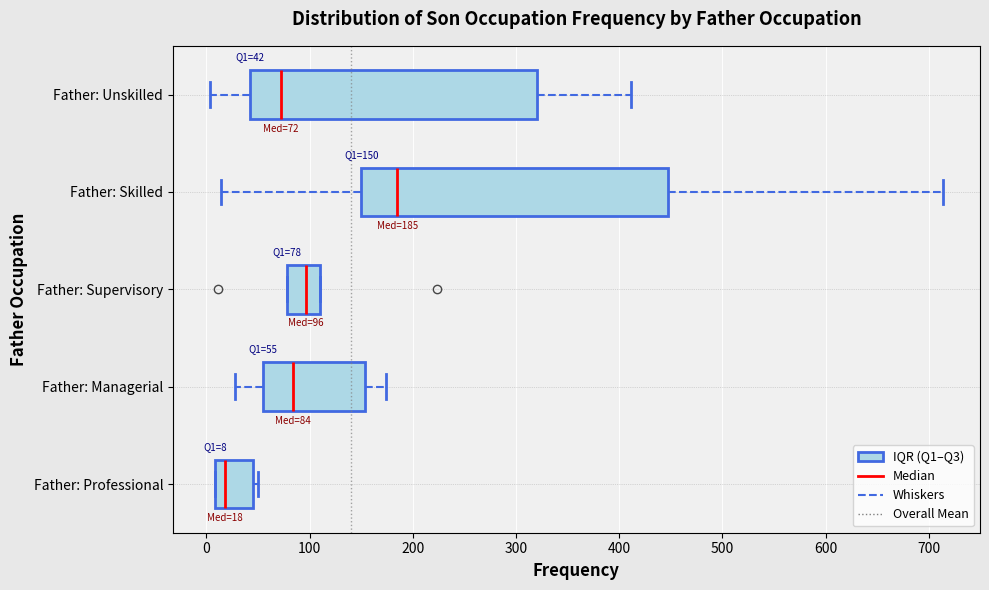

Comparing the boxes themselves (not the whiskers), which one is the widest?

Father: Skilled